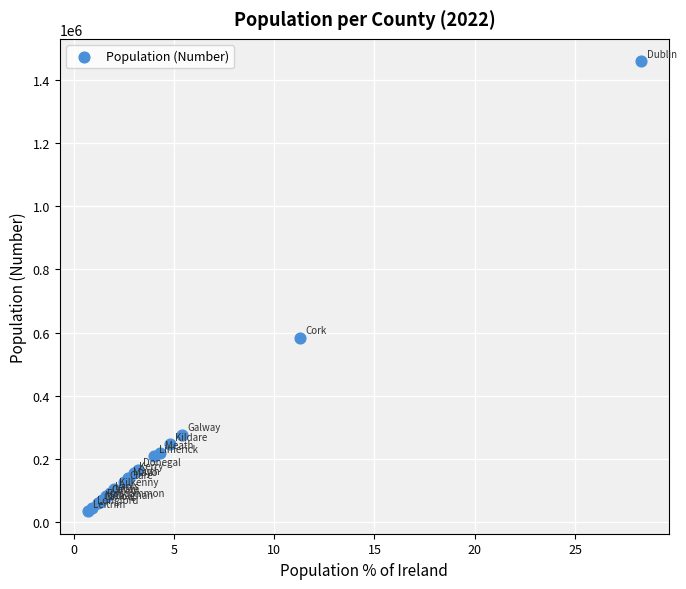

What Y value in the scatter plot is closest to 746676?

584156